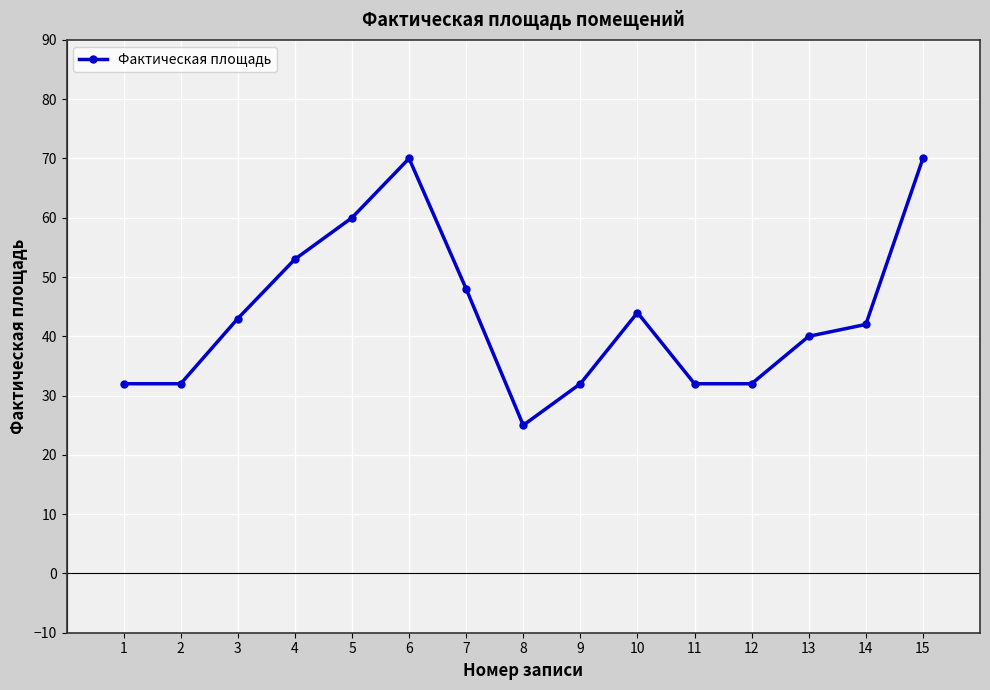

Reading left to right, transcribe all the data shown in this chart.

1=32	2=32	3=43	4=53	5=60	6=70	7=48	8=25	9=32	10=44	11=32	12=32	13=40	14=42	15=70